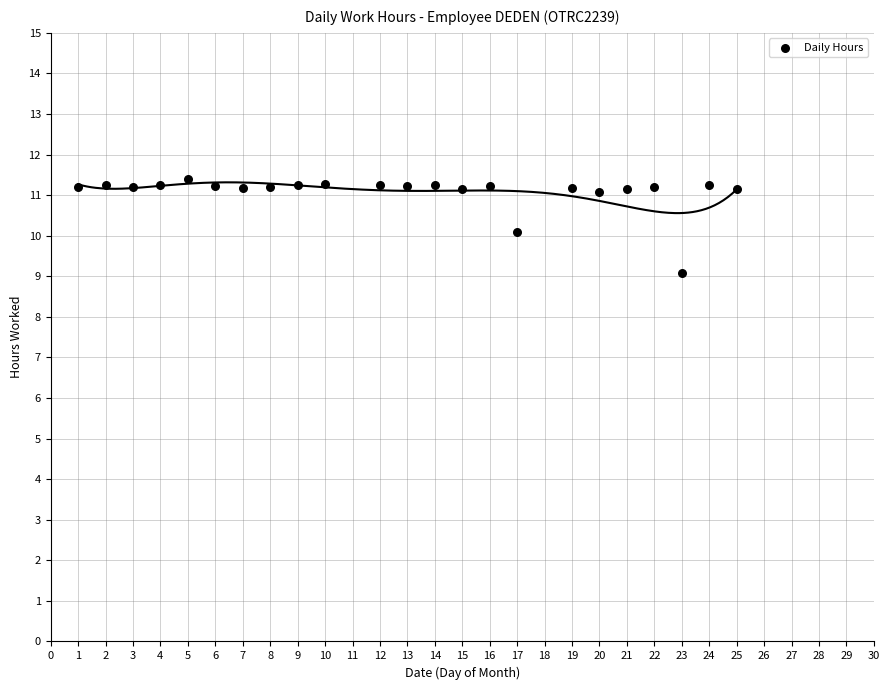

What is the range of Y values (max minus min)?

2.3